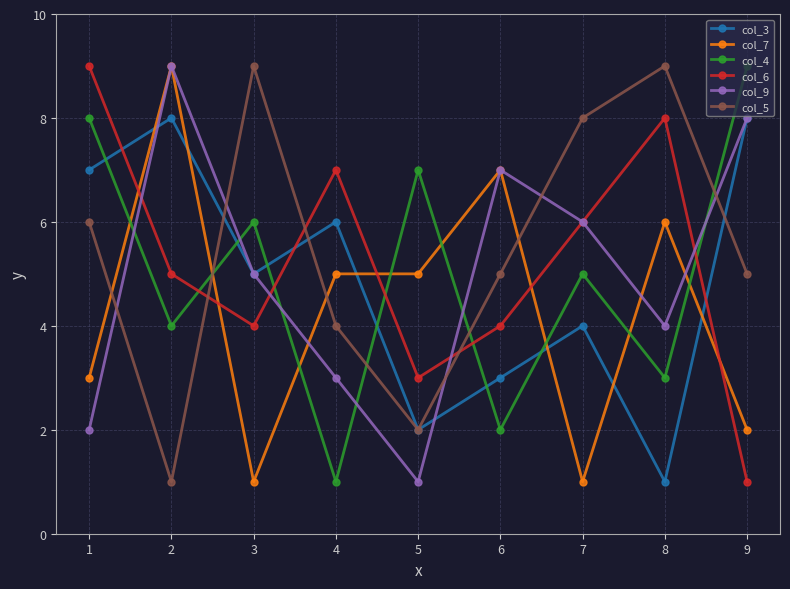

Does the chart display data point markers on the line(s)?

Yes